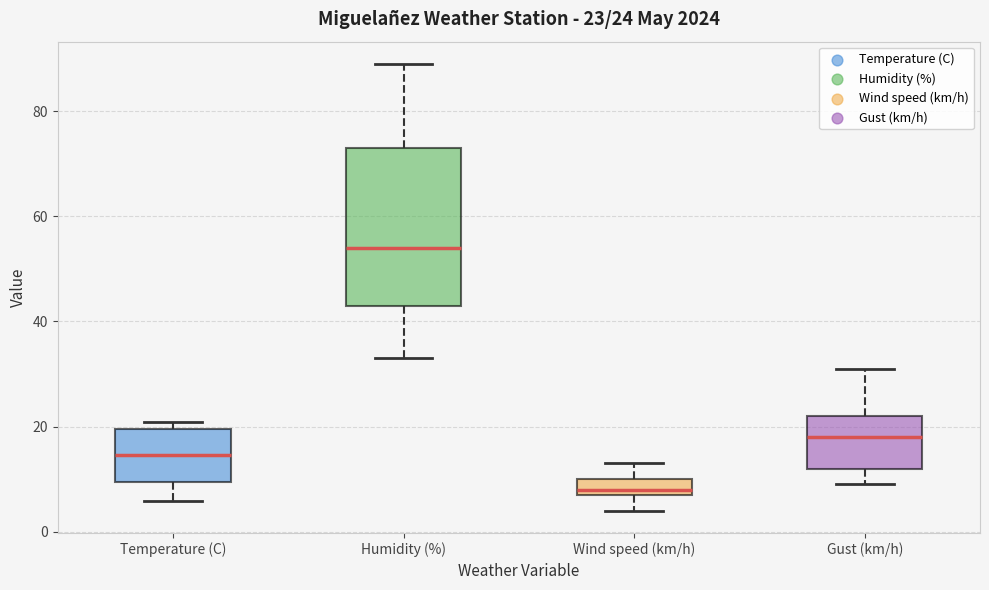

Comparing the boxes themselves (not the whiskers), which one is the tallest?

Humidity (%)